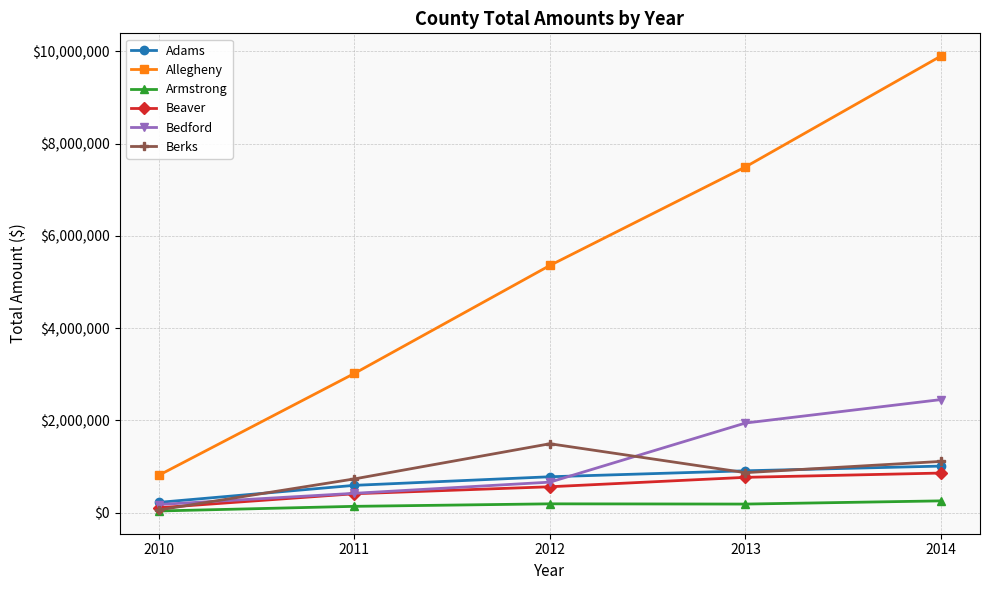

How many data points in Beaver are above 559903?

3